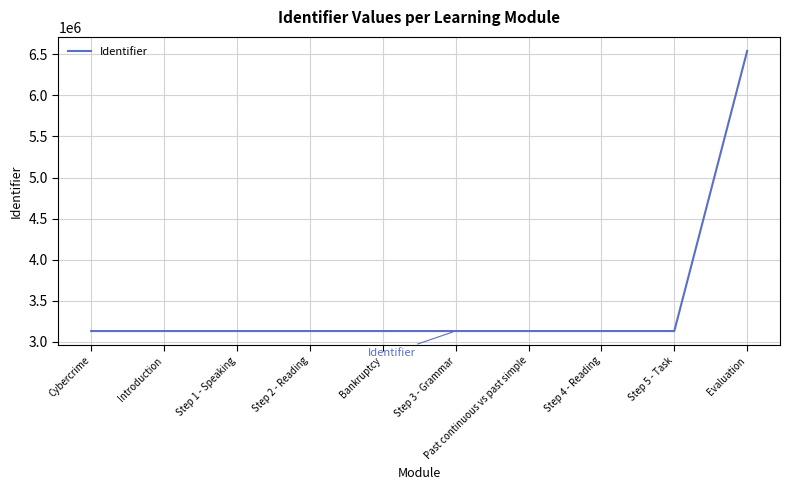

What is the difference between the maximum and minimum values?

3407977